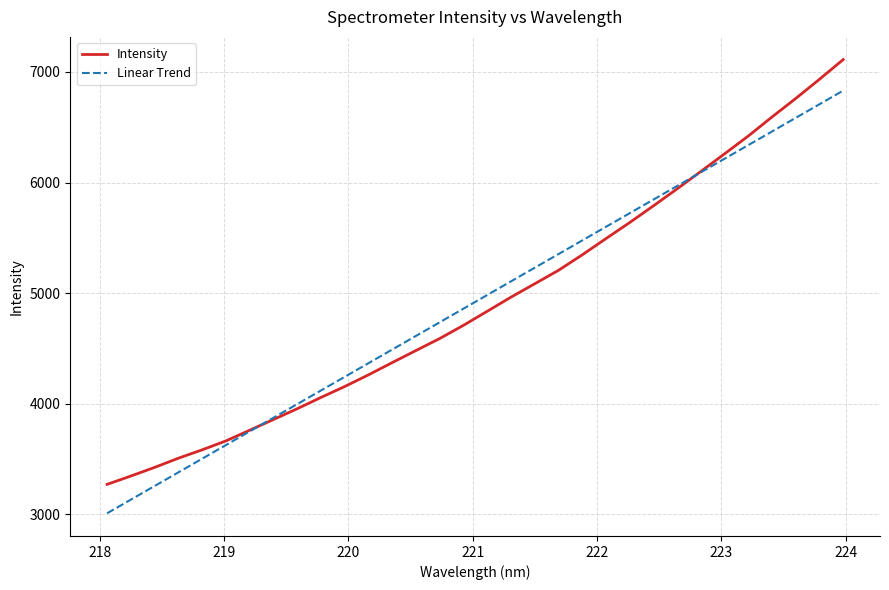

Does the chart display data point markers on the line(s)?

No